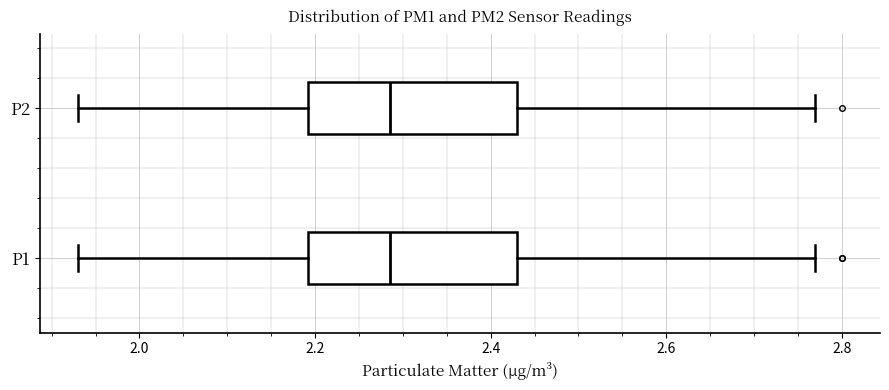

Reading bottom to top, read every box against the x-axis: the position of its median line, the range the box covers, and the ends of its whiskers. The values are not printed on the chart, so give them approximately, as read against the axis.

P1: median 2.28, box 2.20 to 2.44, whiskers 1.94 to 2.78
P2: median 2.28, box 2.20 to 2.44, whiskers 1.94 to 2.78